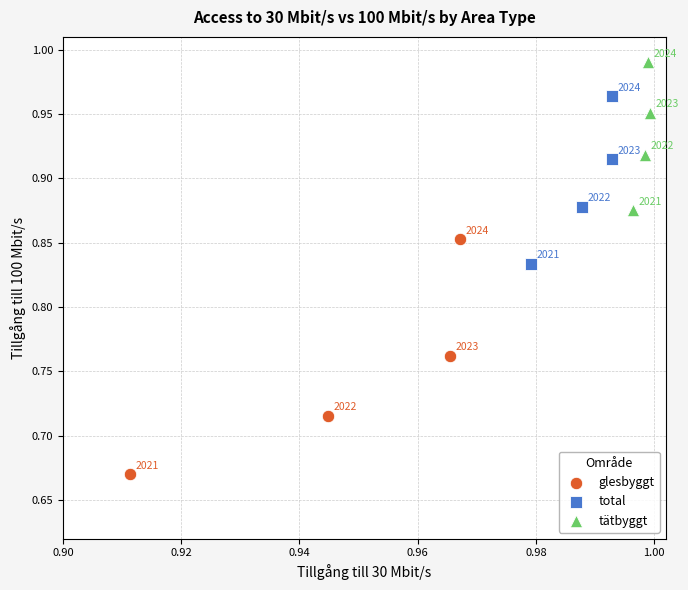

Which series has the largest Y range (max minus min)?

glesbyggt